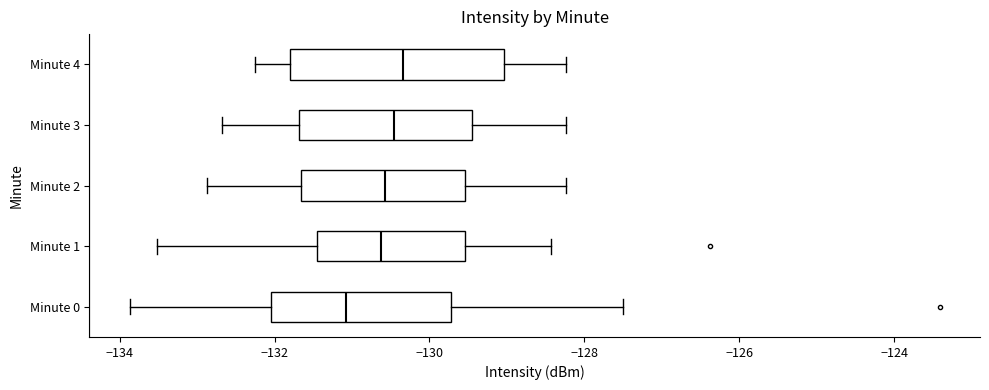

Reading bottom to top, transcribe this box plot: for each box, give where its median line is, the range the box spans, and where its two whiskers end, as read against the x-axis. The values are not printed on the chart, so give them approximately, as read against the axis.

Minute 0: median -131.0, box -132.0 to -129.8, whiskers -133.8 to -127.6
Minute 1: median -130.6, box -131.4 to -129.6, whiskers -133.6 to -128.4
Minute 2: median -130.6, box -131.6 to -129.6, whiskers -132.8 to -128.2
Minute 3: median -130.4, box -131.6 to -129.4, whiskers -132.6 to -128.2
Minute 4: median -130.4, box -131.8 to -129.0, whiskers -132.2 to -128.2